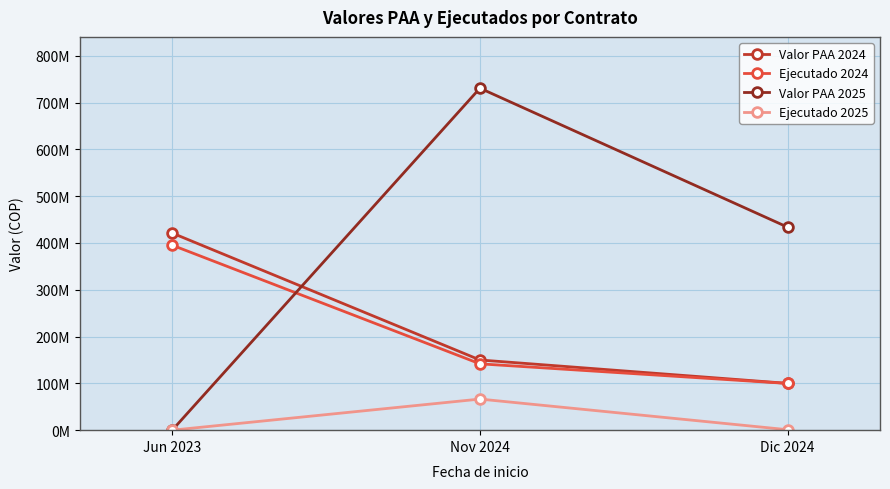

Reading left to right, list all the values displayed in this chart.

Valor PAA 2024: Jun 2023=421244142	Nov 2024=150000000	Dic 2024=100000000
Ejecutado 2024: Jun 2023=395314959	Nov 2024=141776967	Dic 2024=99828444
Valor PAA 2025: Jun 2023=0	Nov 2024=730833033	Dic 2024=433737556
Ejecutado 2025: Jun 2023=0	Nov 2024=66458692	Dic 2024=960570